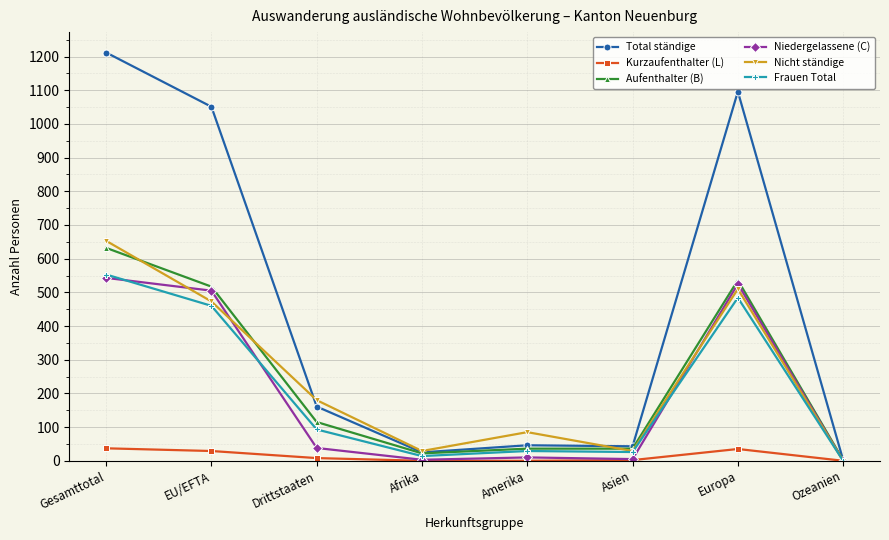

At which category does Nicht ständige reach its first local valley?

Afrika